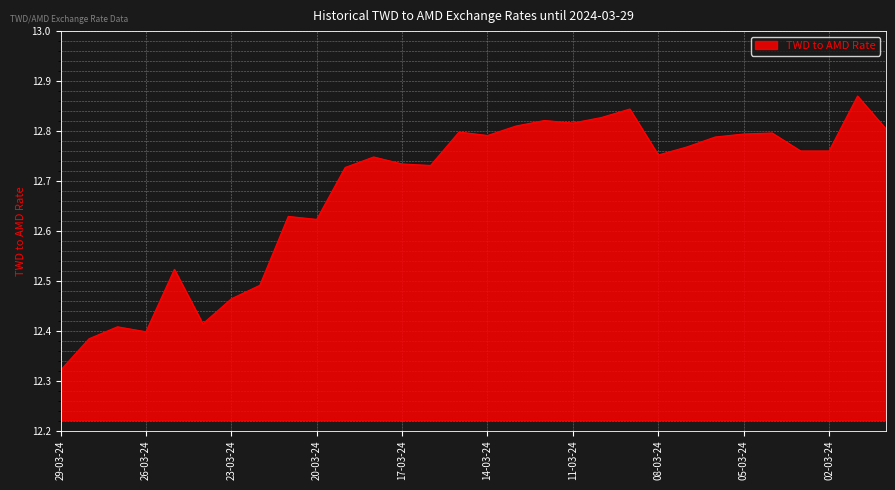

What is the difference between the maximum and minimum values?

0.5